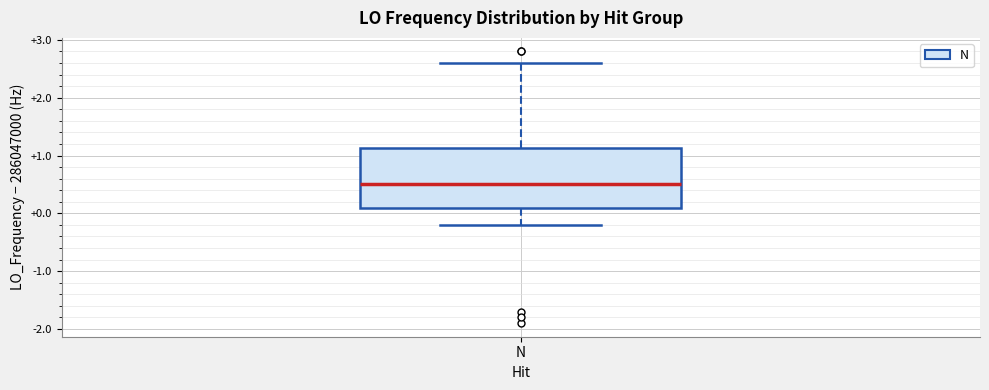

Read this box plot against the y-axis: the position of the median line, the range covered by the box, and the ends of both whiskers. The values are not printed on the chart, so give them approximately, as read against the axis.

median 0.5, box 0.1 to 1.1, whiskers -0.2 to 2.6